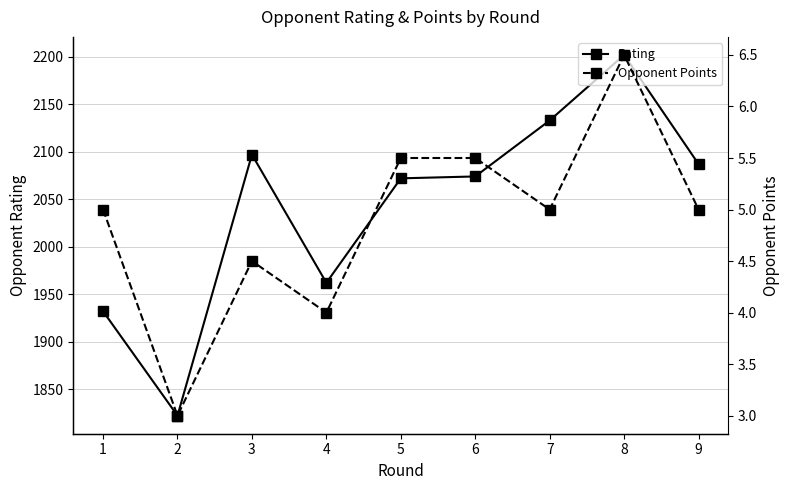

Which series has the largest range (max minus min)?

Rating